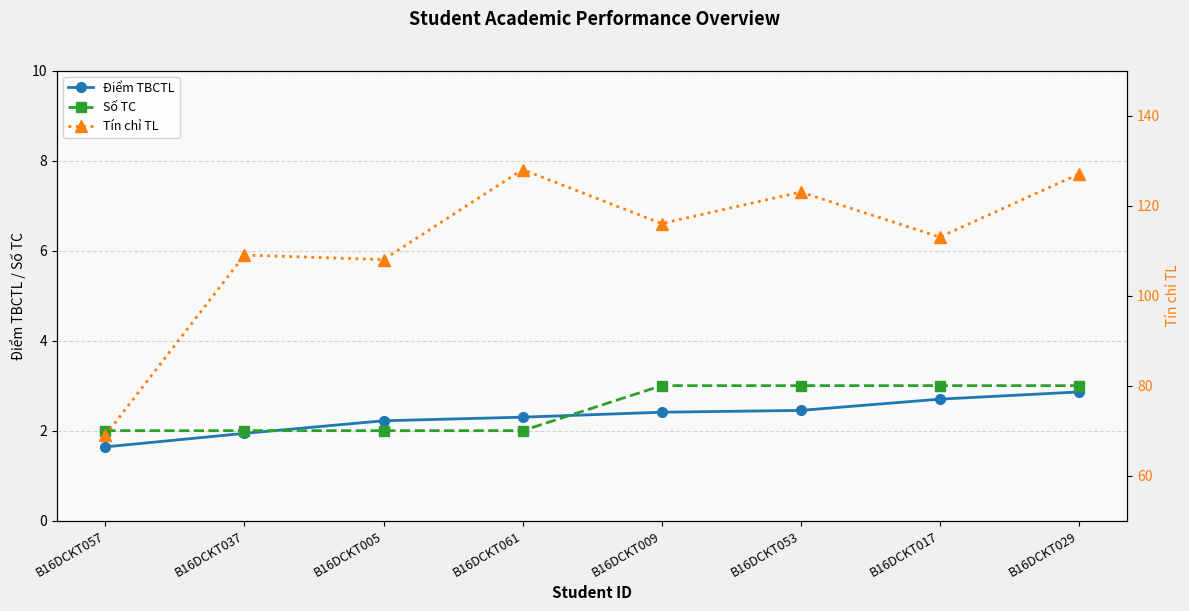

The value of Tín chỉ TL at B16DCKT037 is 109.0. True or false?

True